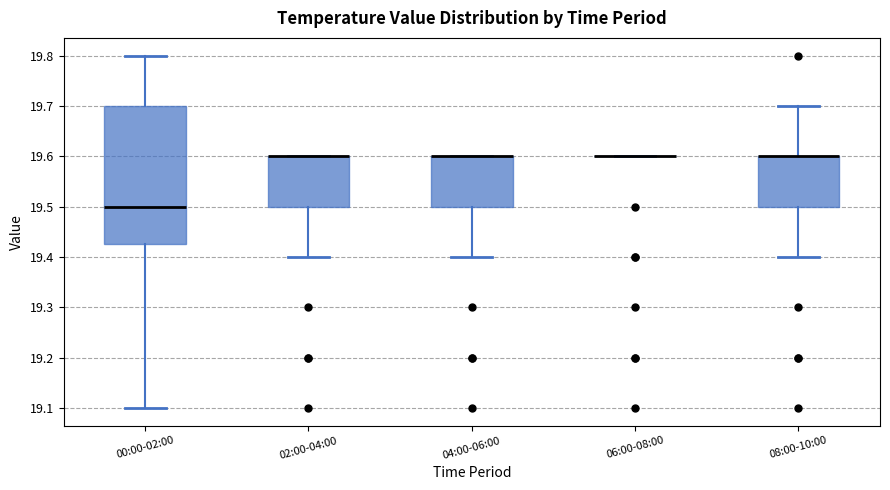

Reading left to right, read every box against the y-axis: the position of its median line, the range the box covers, and the ends of its whiskers. The values are not printed on the chart, so give them approximately, as read against the axis.

00:00-02:00: median 19.50, box 19.43 to 19.70, whiskers 19.10 to 19.80
02:00-04:00: median 19.60 (drawn on the box's upper edge), box 19.50 to 19.60, whiskers 19.40 to 19.60
04:00-06:00: median 19.60 (drawn on the box's upper edge), box 19.50 to 19.60, whiskers 19.40 to 19.60
06:00-08:00: box collapsed to a line at 19.60, whiskers 19.60 to 19.60
08:00-10:00: median 19.60 (drawn on the box's upper edge), box 19.50 to 19.60, whiskers 19.40 to 19.70